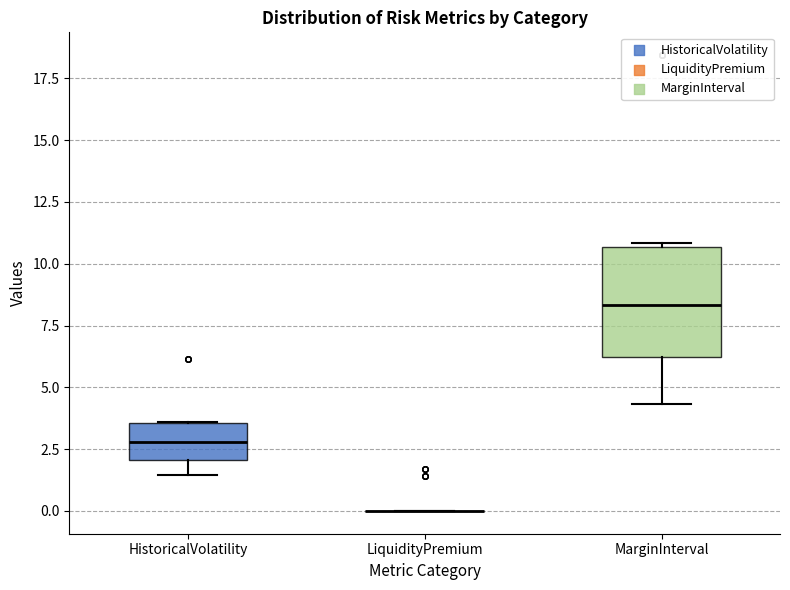

Where is the upper edge of the box for MarginInterval on the y-axis? The values are not printed on the chart, so give them approximately, as read against the axis.

10.5